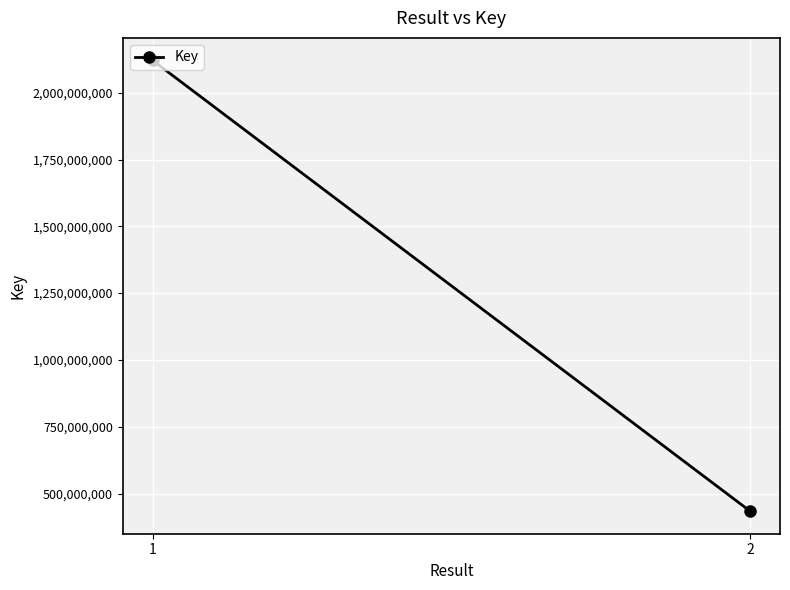

What is the difference between the values at 1 and 2?

1686824148